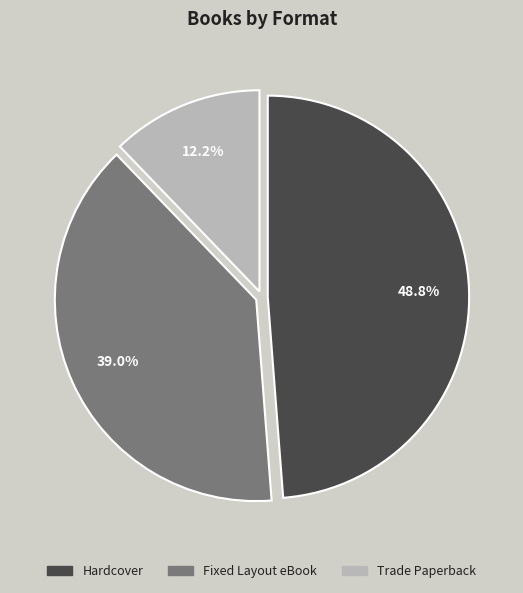

How many segments does this pie chart have?

3